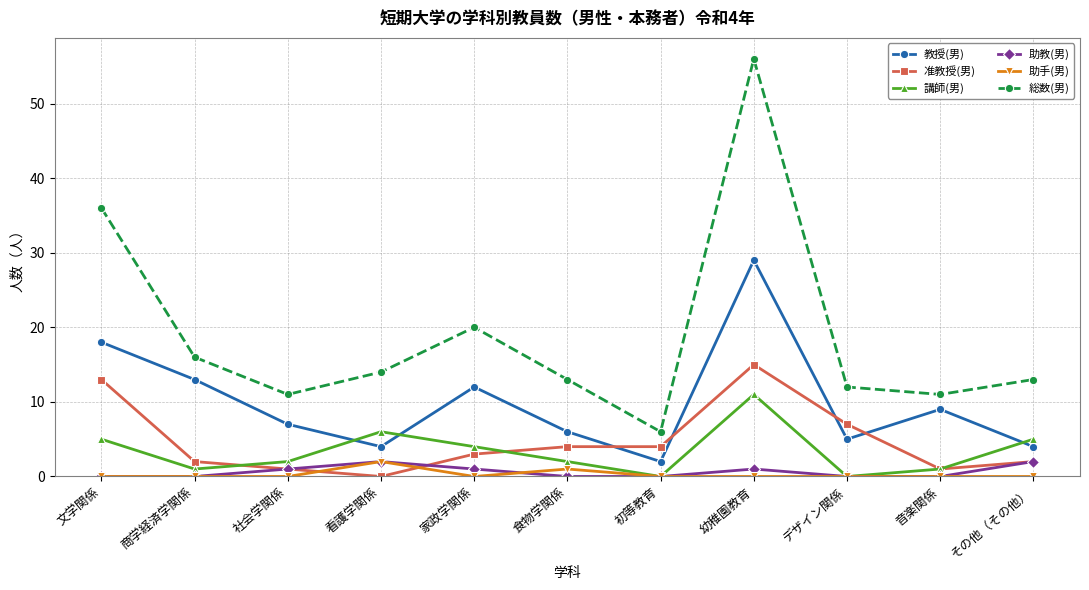

Is the value of 教授(男) at 初等教育 greater than the value of 助教(男) at 文学関係?

Yes